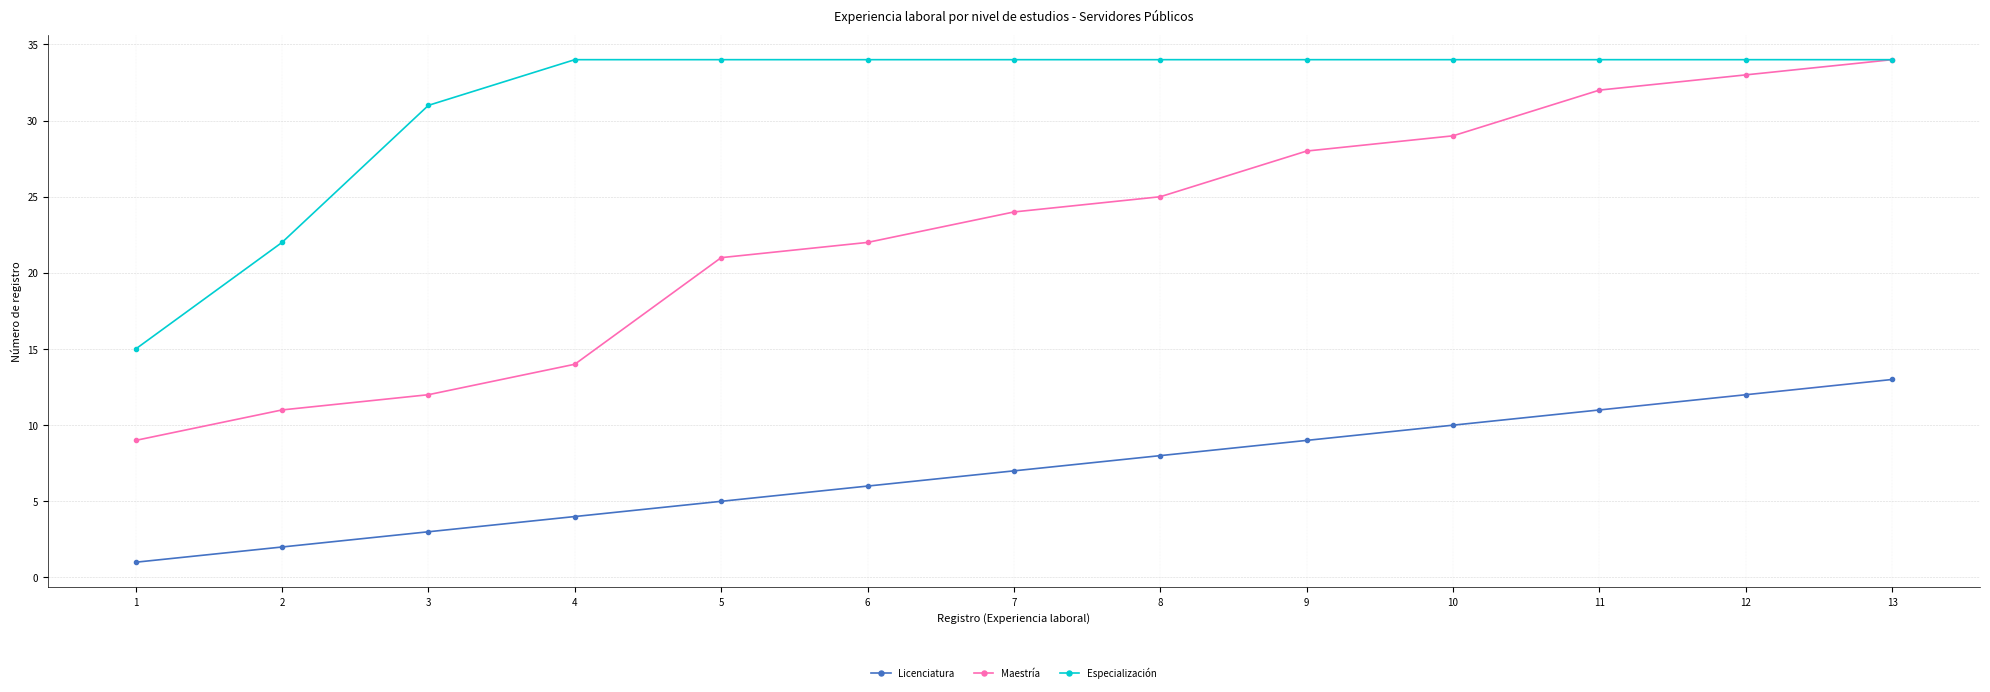

Reading left to right, what are all the values shown in this chart?

Licenciatura: 1	2	3	4	5	6	7	8	9	10	11	12	13
Maestría: 9	11	12	14	21	22	24	25	28	29	32	33	34
Especialización: 15	22	31	34	34	34	34	34	34	34	34	34	34